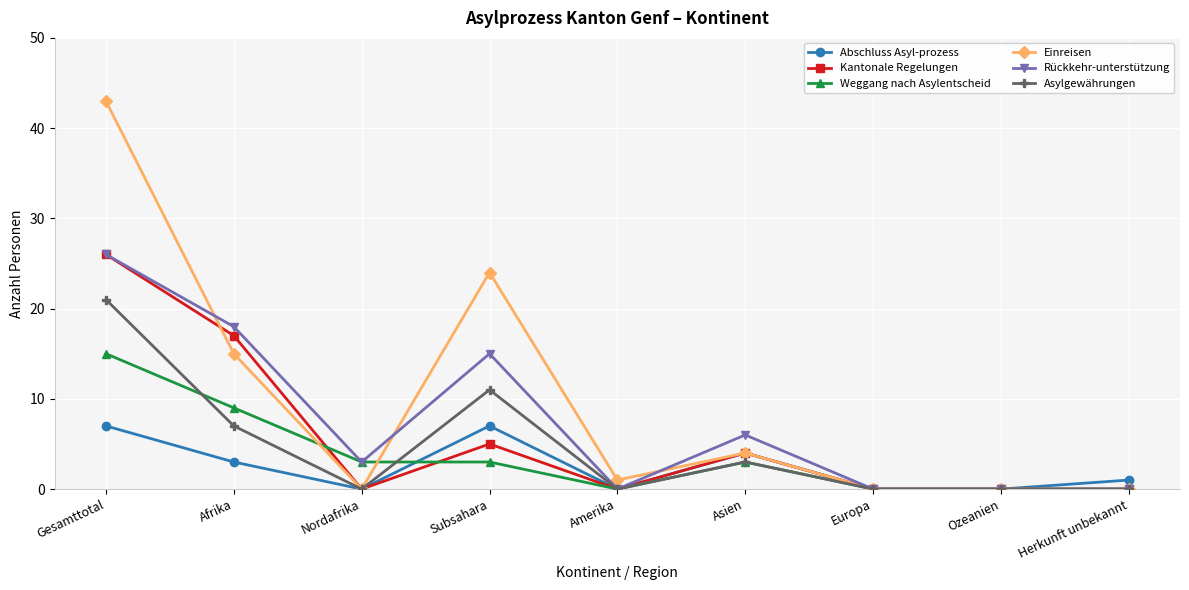

Is the value of Abschluss Asyl-prozess at Asien greater than the value of Asylgewährungen at Afrika?

No